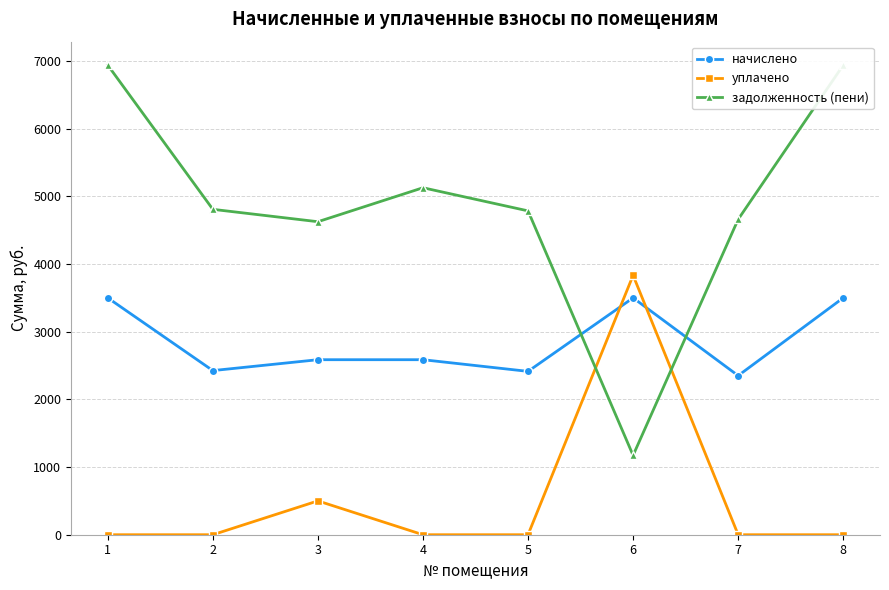

Which category has the lowest value in the задолженность (пени) series?

6